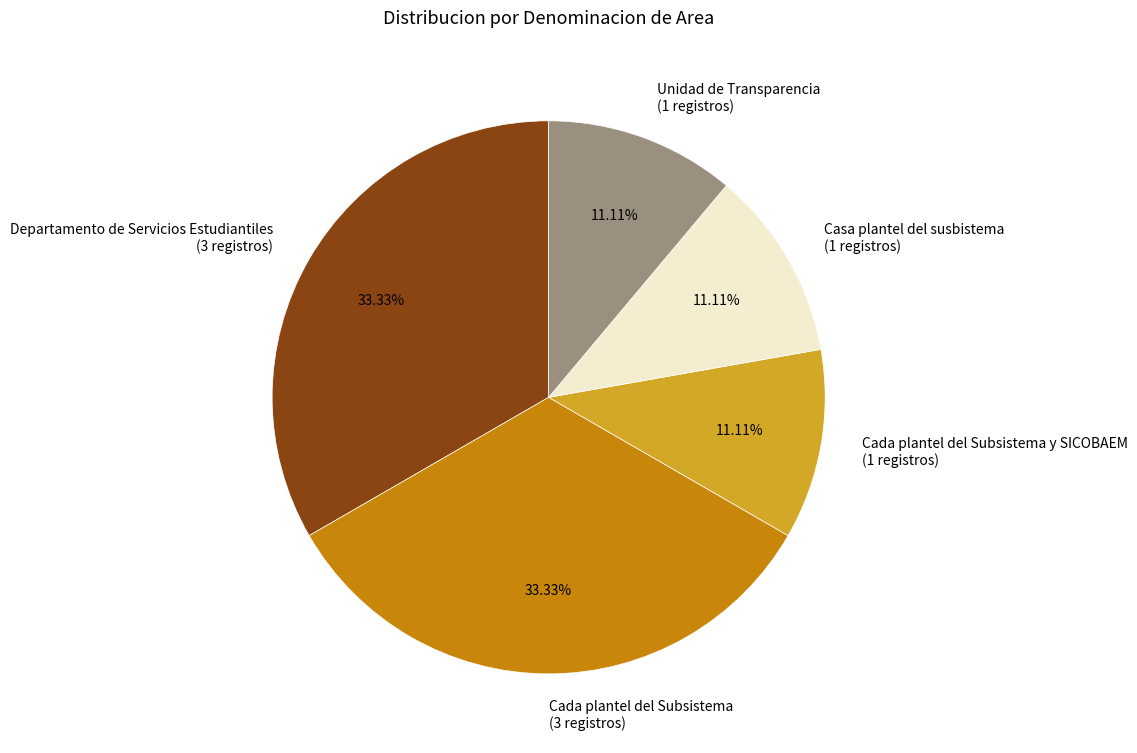

To the nearest percent, what percentage of the pie is Cada plantel del Subsistema?

33%